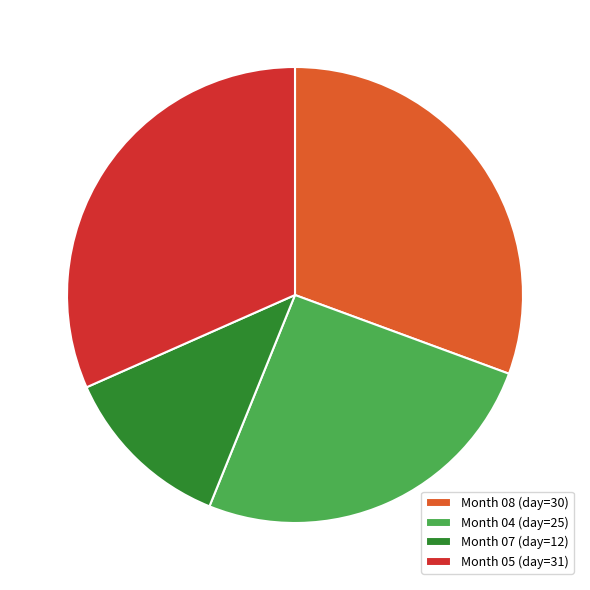

Is there a majority slice in this chart?

No